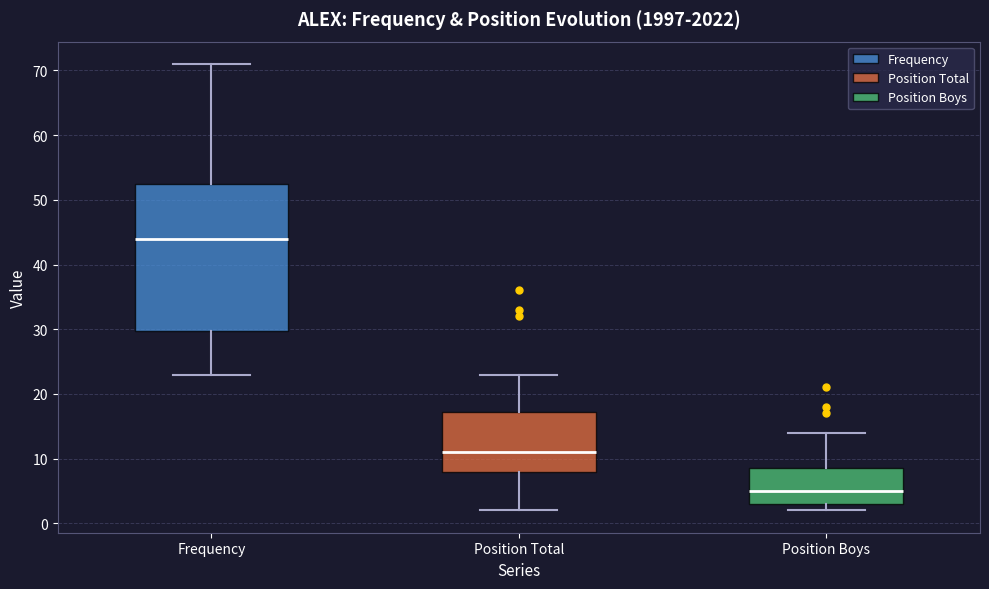

Reading left to right, read every box against the y-axis: the position of its median line, the range the box covers, and the ends of its whiskers. The values are not printed on the chart, so give them approximately, as read against the axis.

Frequency: median 44, box 30 to 53, whiskers 23 to 71
Position Total: median 11, box 8 to 17, whiskers 2 to 23
Position Boys: median 5, box 3 to 9, whiskers 2 to 14